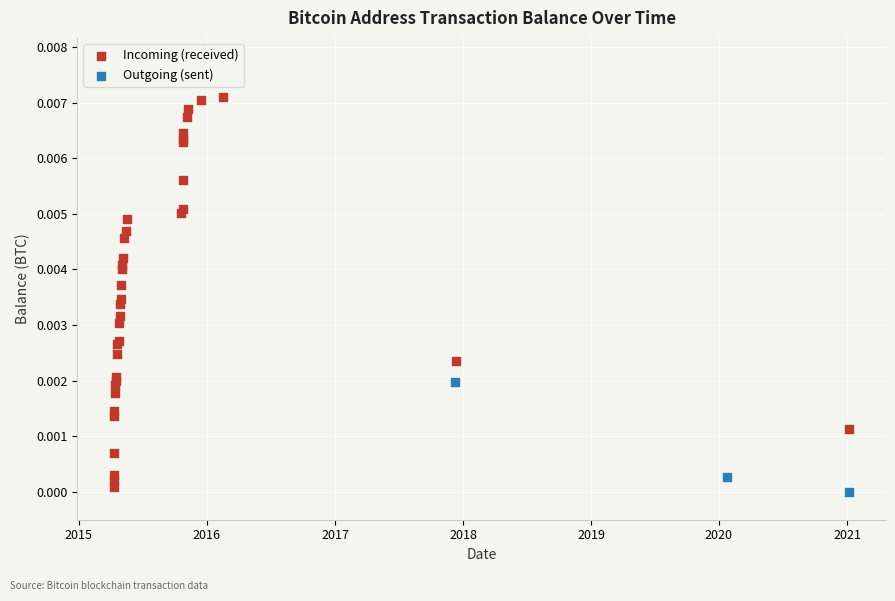

Which series has the widest spread of Y values?

Incoming (received)